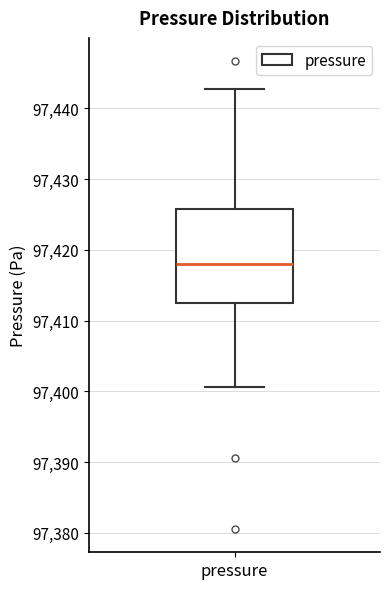

Transcribe this box plot: give where the median line is, the range the box spans, and where the two whiskers end, as read against the y-axis. The values are not printed on the chart, so give them approximately, as read against the axis.

median 97418, box 97412 to 97426, whiskers 97401 to 97443